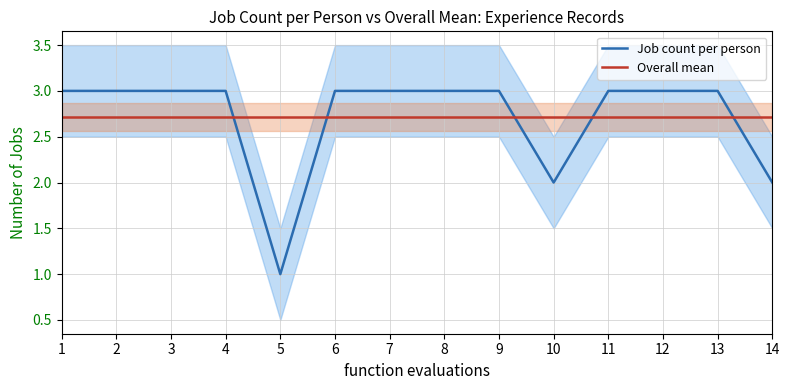

At 6, list the series in order from smallest to largest.

Overall mean, Job count per person